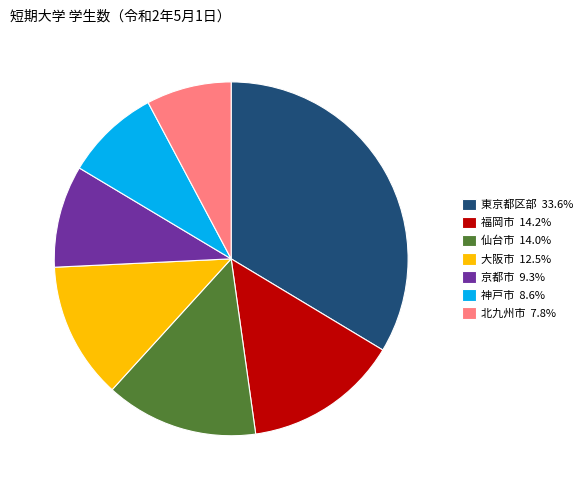

Does any single category account for the majority?

No